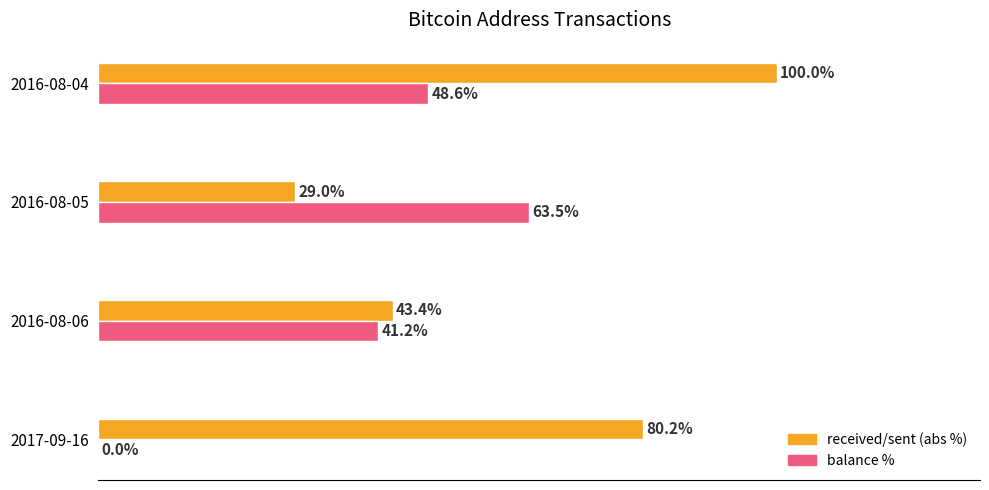

Where is received/sent (abs %) nearest to the value 64?

2017-09-16